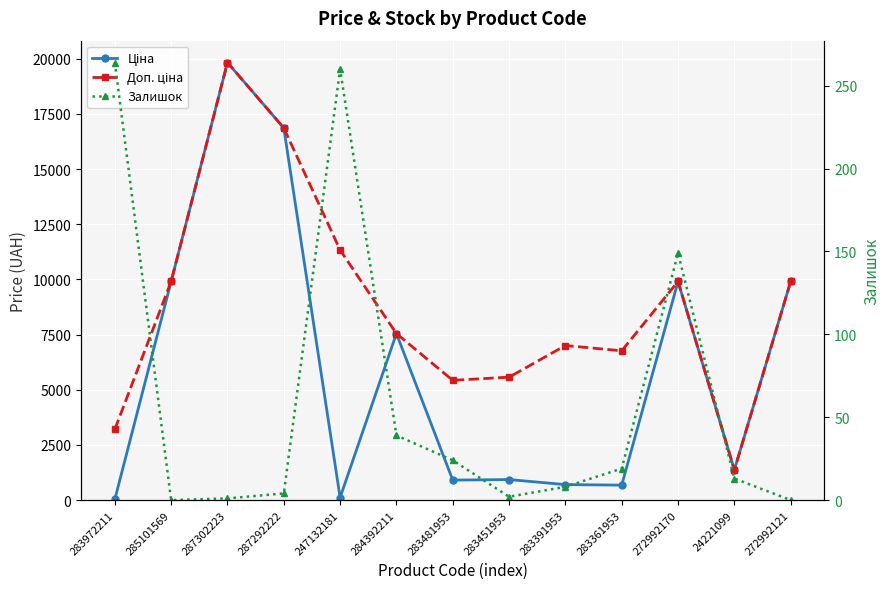

Rank the series by their maximum value, from highest to lowest.

Ціна, Доп. ціна, Залишок